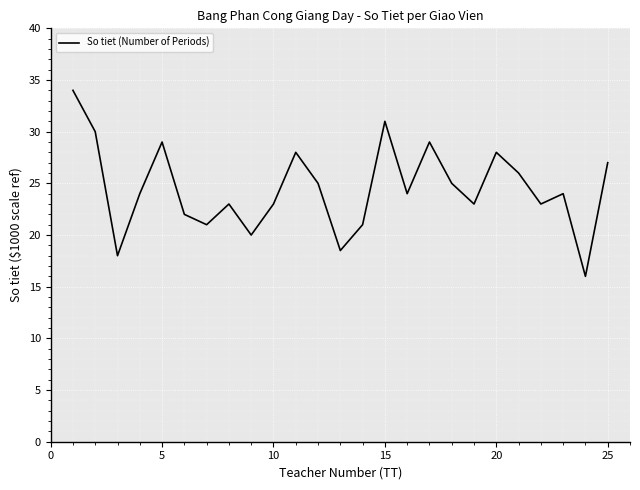

What is the greatest value displayed?

34.0